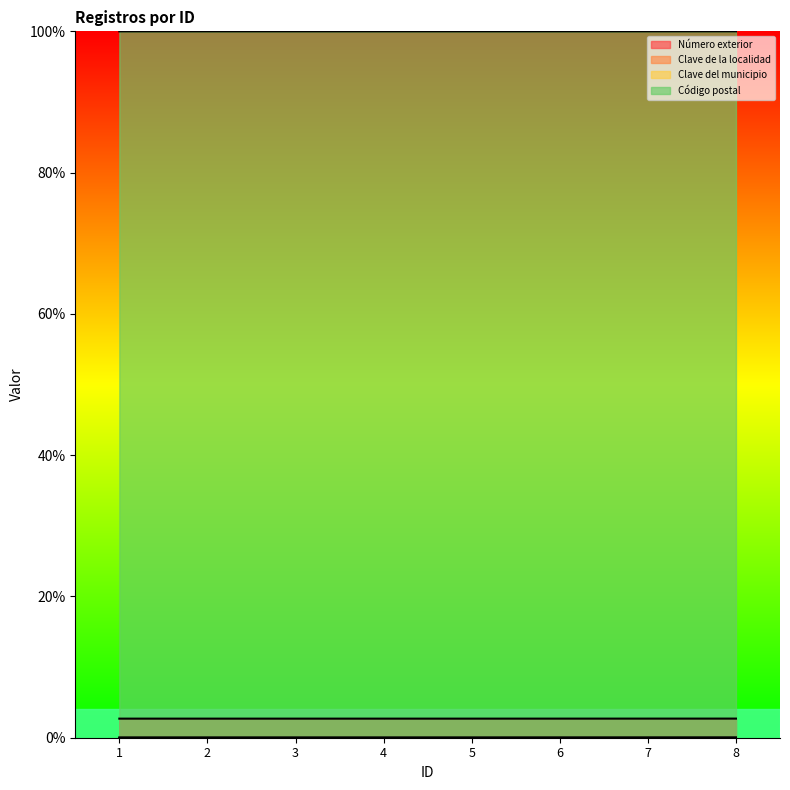

What is the value of the Código postal point at the 2nd from the left?

100.0